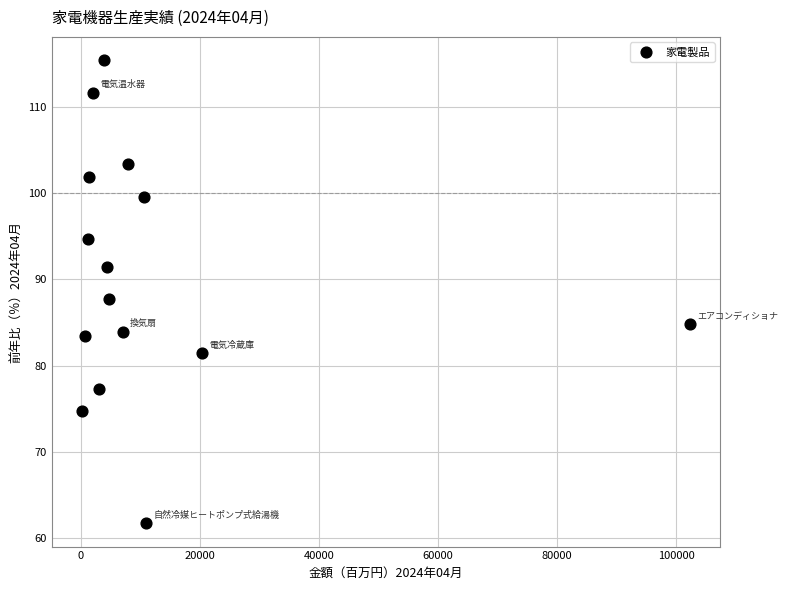

What is the range of Y values (max minus min)?

53.7